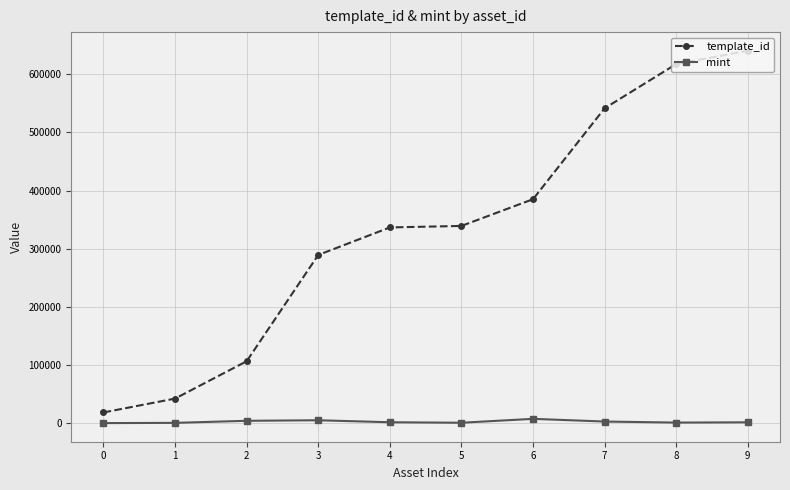

Rank the series at 2 from highest to lowest value.

template_id, mint